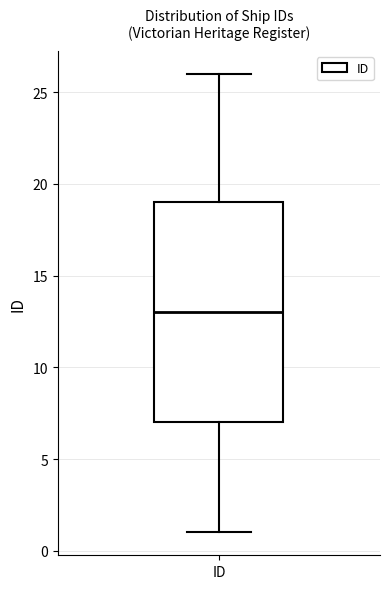

Transcribe this box plot: give where the median line is, the range the box spans, and where the two whiskers end, as read against the y-axis. The values are not printed on the chart, so give them approximately, as read against the axis.

median 13, box 7 to 19, whiskers 1 to 26